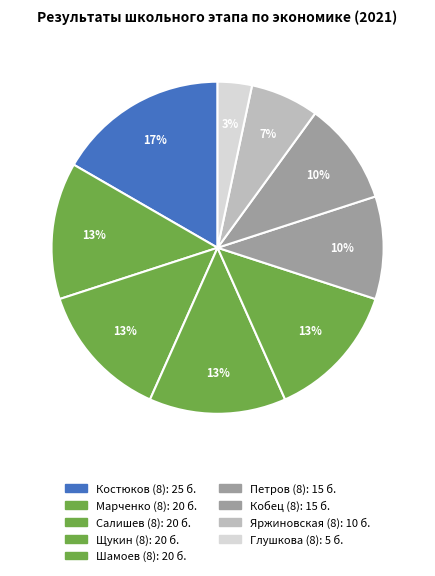

How many slices are in this pie chart?

9